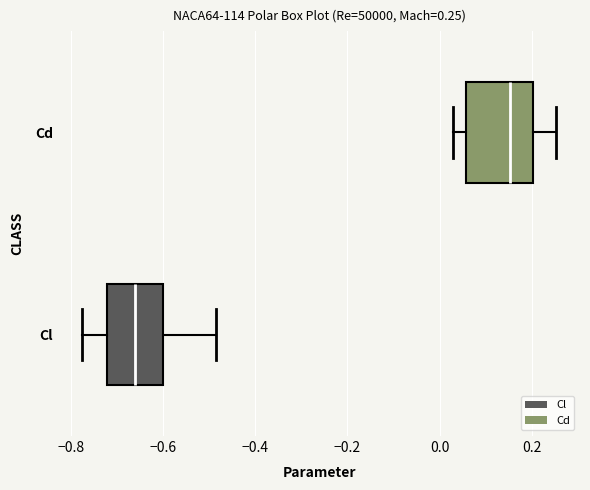

Comparing the boxes themselves (not the whiskers), which one is the widest?

Cd